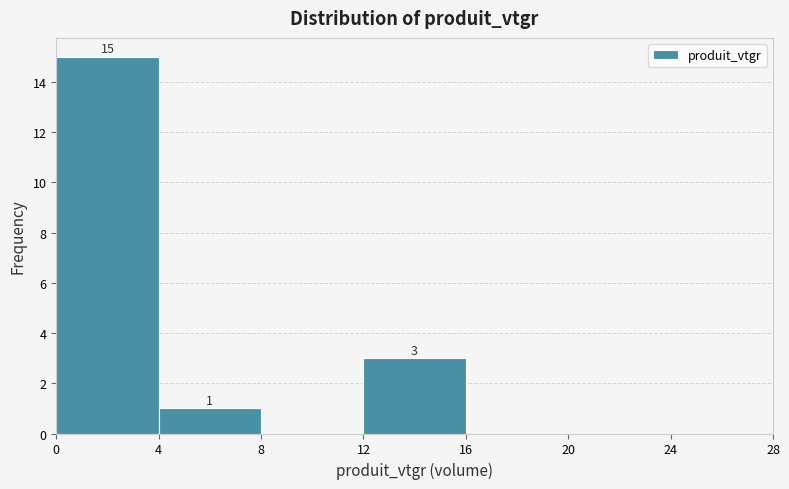

Which range on the x-axis has the tallest bar?

0 to 4